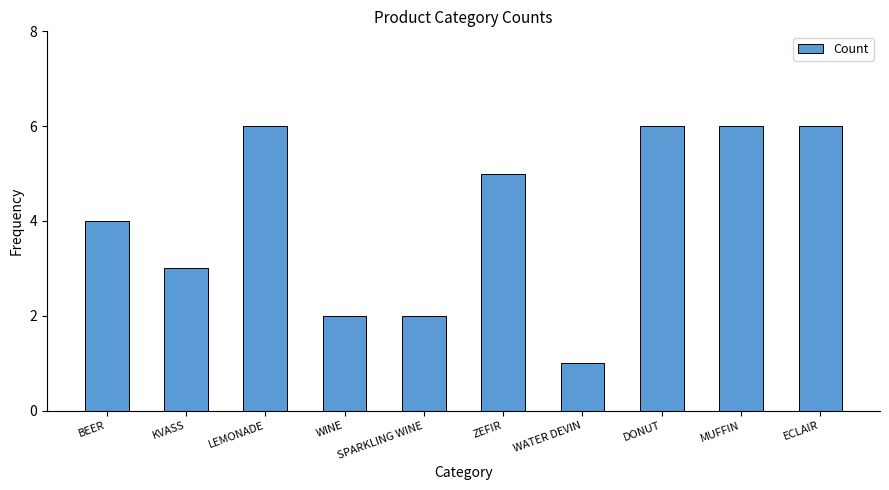

What is the maximum value shown in the chart?

6